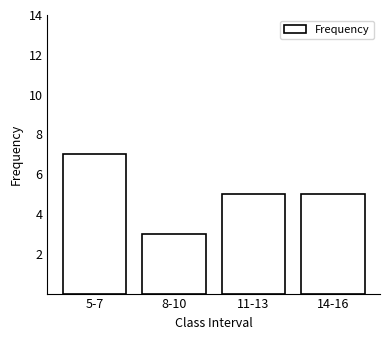

Reading left to right, list all the values displayed in this chart.

7	3	5	5